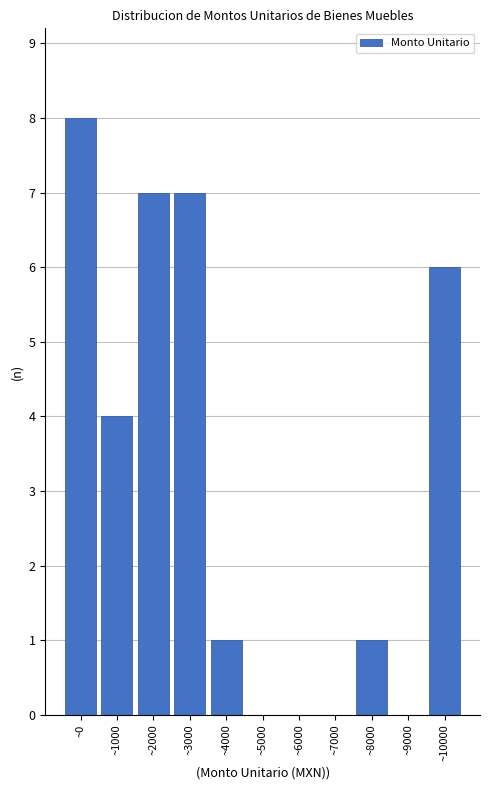

Reading right to left, extract all data points from this chart.

~10000=6	~9000=0	~8000=1	~7000=0	~6000=0	~5000=0	~4000=1	~3000=7	~2000=7	~1000=4	~0=8